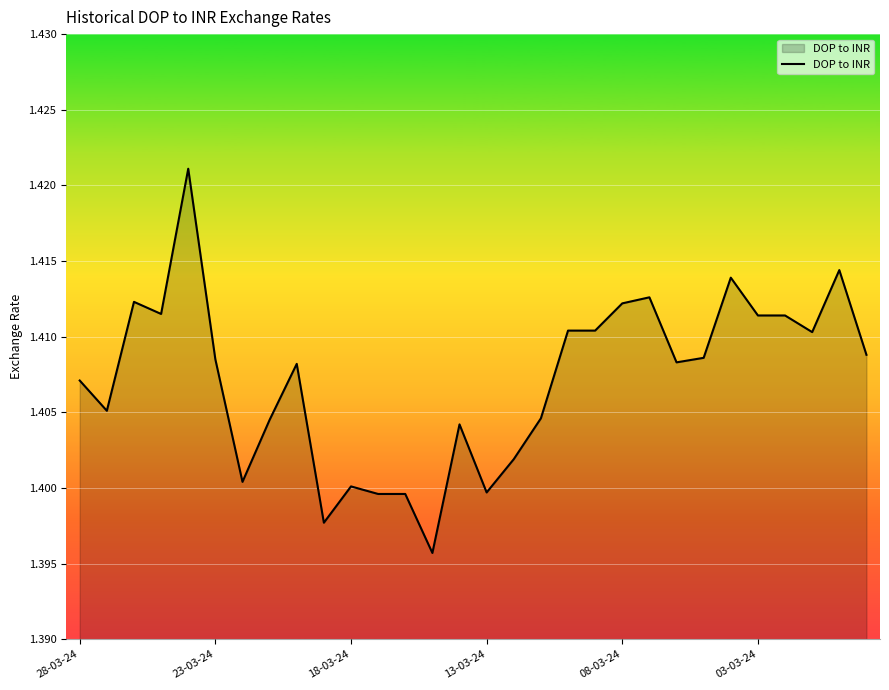

Does the chart display data point markers on the line(s)?

No